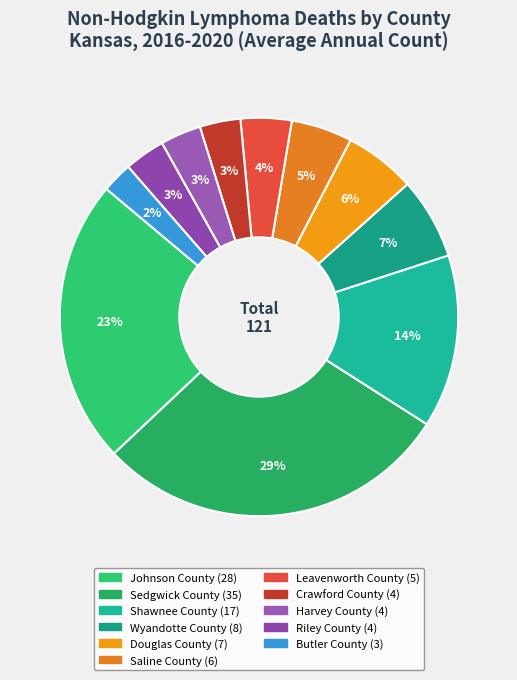

What is the largest slice in the pie chart?

Sedgwick County